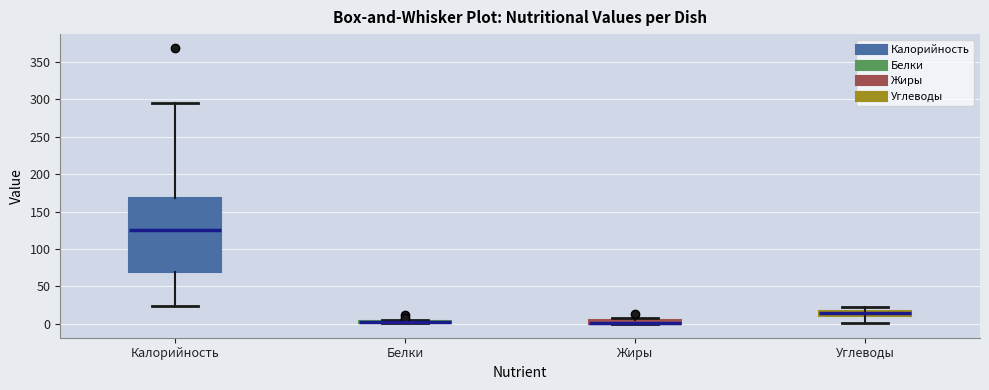

Where is the upper edge of the box for Белки on the y-axis? The values are not printed on the chart, so give them approximately, as read against the axis.

5